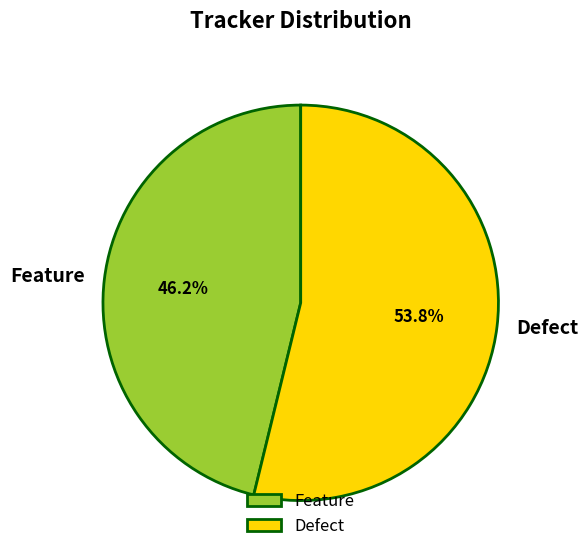

Does any single category account for the majority?

Yes